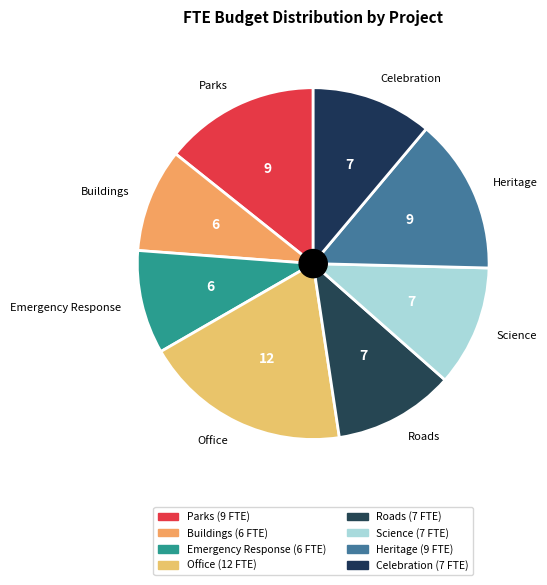

Which slice is the largest?

Office